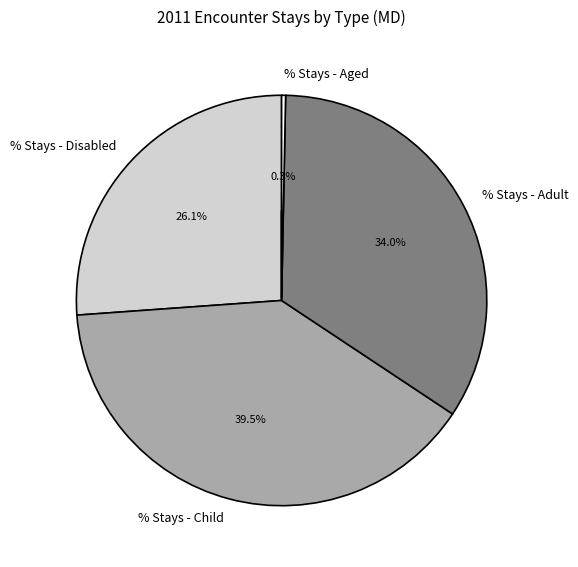

True or false: % Stays - Child accounts for 32% of the total.

False